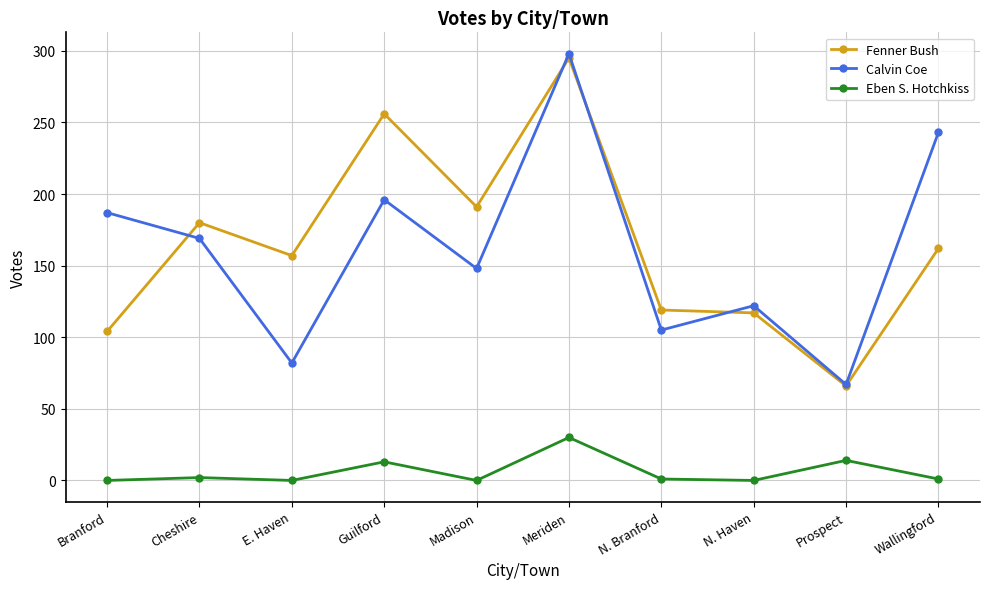

Which series changed the most between E. Haven and Wallingford?

Calvin Coe